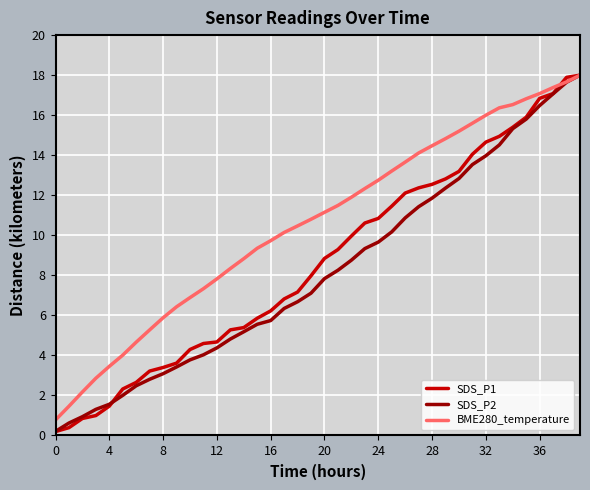

What is the maximum value shown in the chart?

18.0